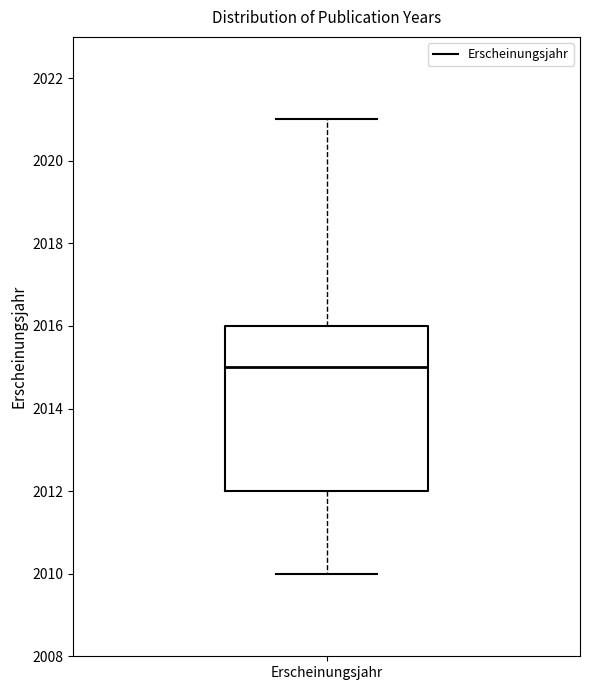

Transcribe this box plot: give where the median line is, the range the box spans, and where the two whiskers end, as read against the y-axis. The values are not printed on the chart, so give them approximately, as read against the axis.

median 2015, box 2012 to 2016, whiskers 2010 to 2021